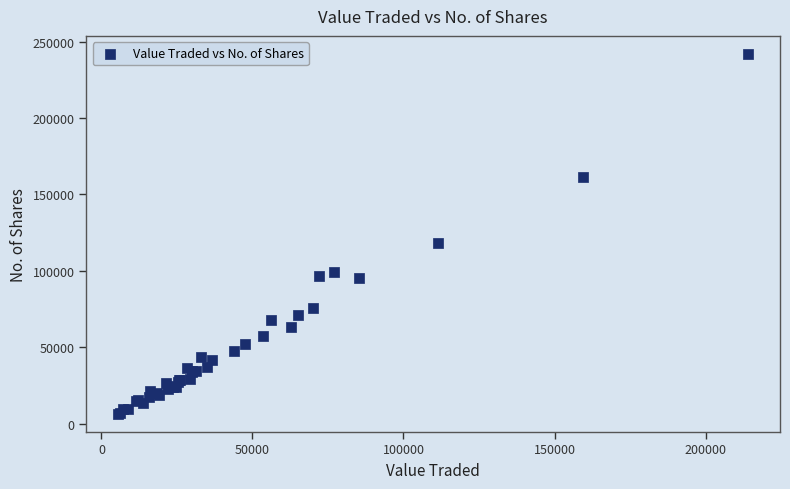

What Y value in the scatter plot is closest to 124303?

118180